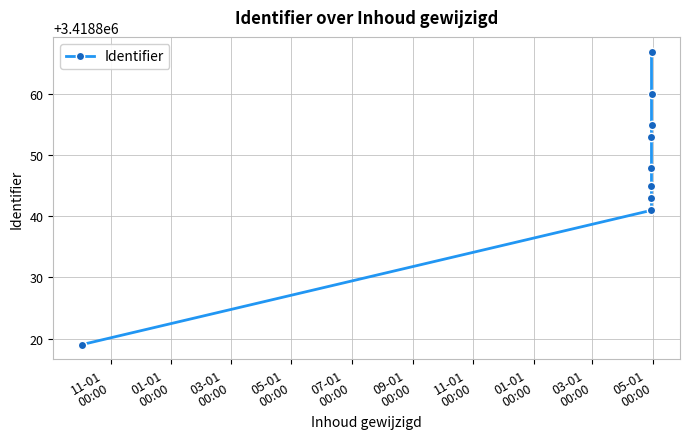

What is the value of the 6th point from the left?

3418853